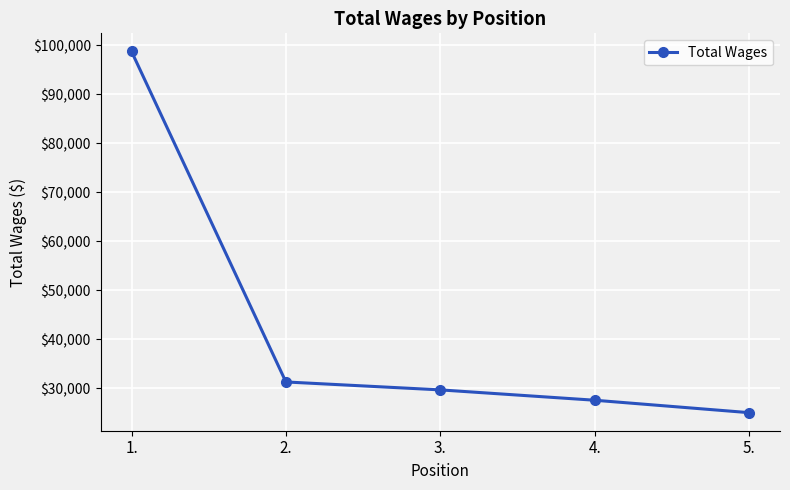

True or false: the data shows 31319 at 2..

True